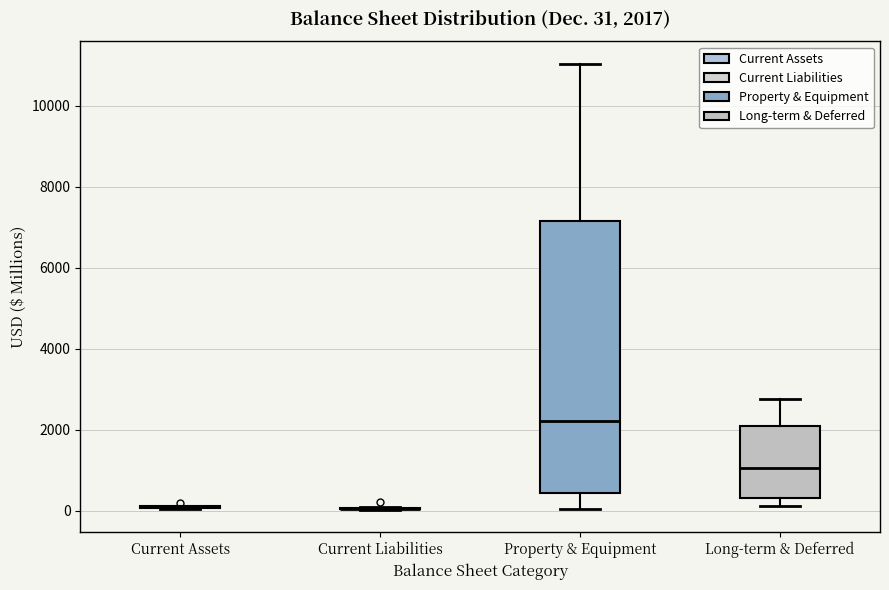

Comparing the boxes themselves (not the whiskers), which one is the tallest?

Property & Equipment